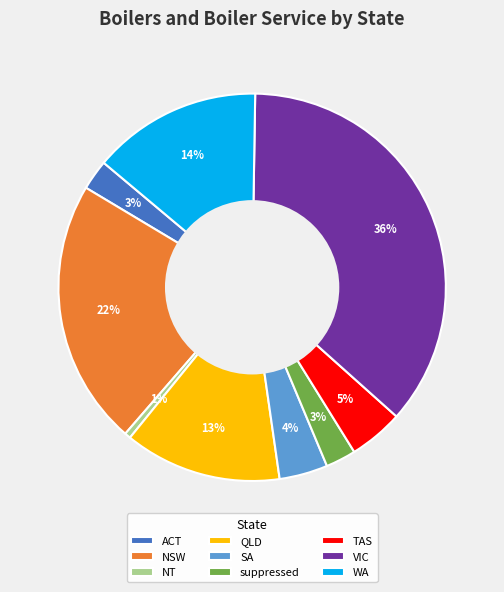

Do SA and suppressed together represent more than half of the pie?

No